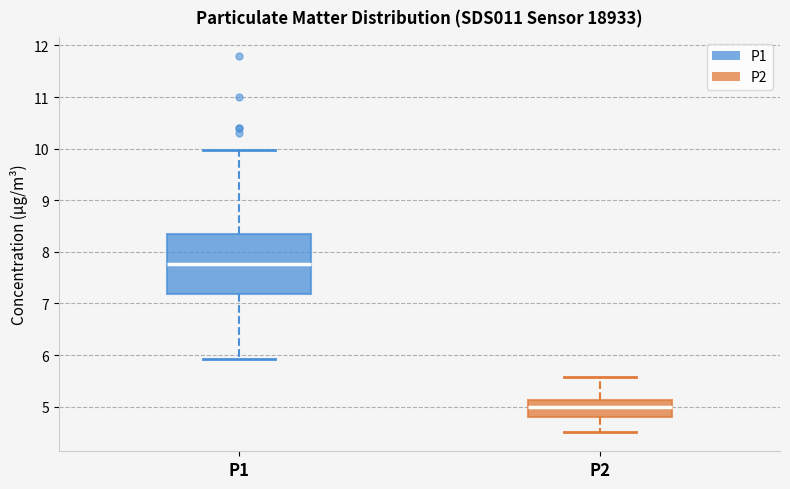

Reading left to right, transcribe this box plot: for each box, give where its median line is, the range the box spans, and where its two whiskers end, as read against the y-axis. The values are not printed on the chart, so give them approximately, as read against the axis.

P1: median 7.8, box 7.2 to 8.4, whiskers 5.9 to 10.0
P2: median 5.0, box 4.8 to 5.1, whiskers 4.5 to 5.6